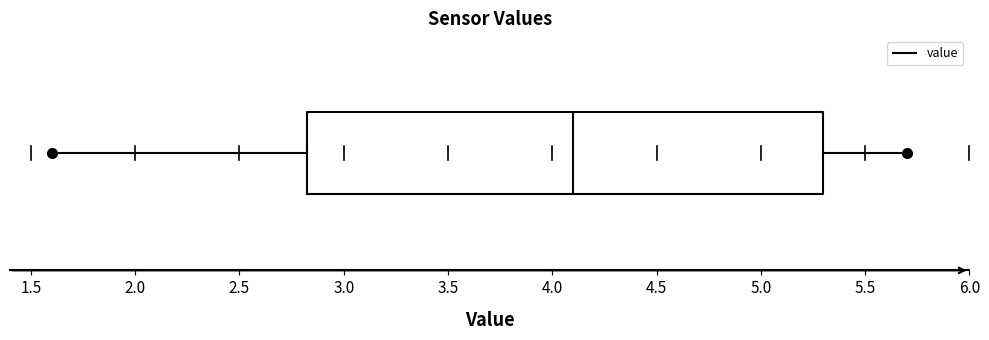

Transcribe this box plot: give where the median line is, the range the box spans, and where the two whiskers end, as read against the x-axis. The values are not printed on the chart, so give them approximately, as read against the axis.

median 4.10, box 2.85 to 5.30, whiskers 1.60 to 5.70